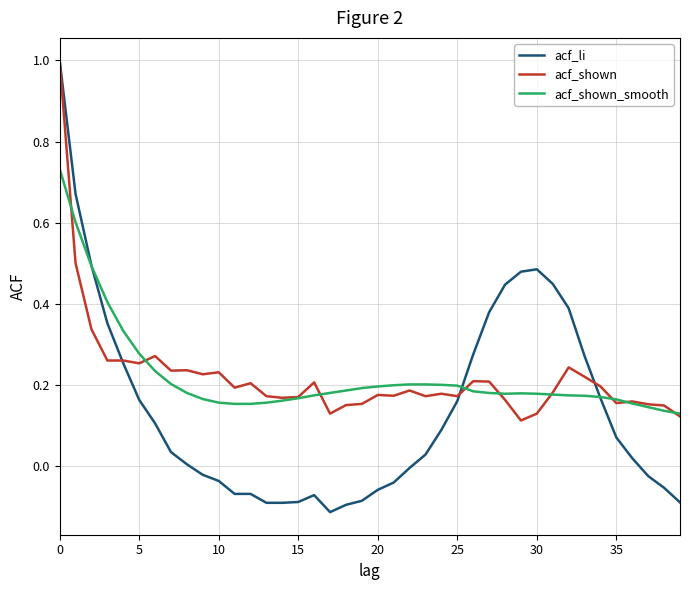

What is the greatest value displayed?

1.0